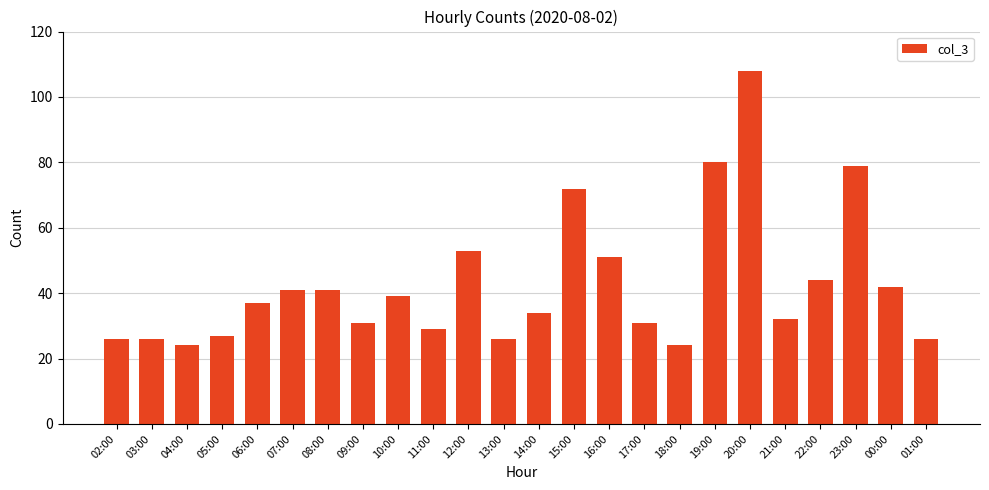

What is the greatest value displayed?

108